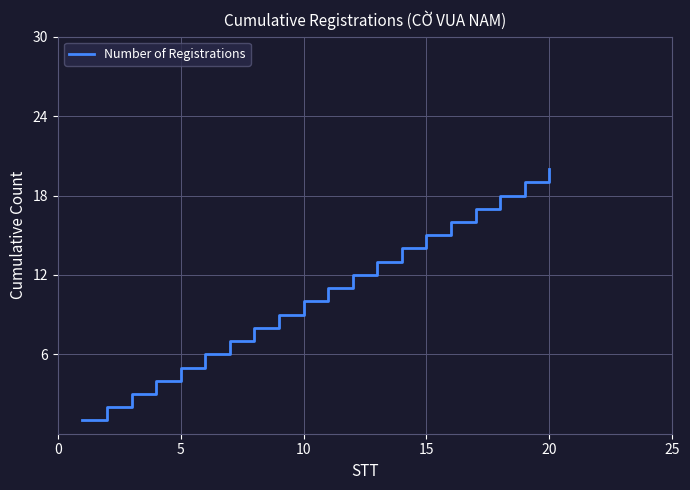

What is the maximum value shown in the chart?

20